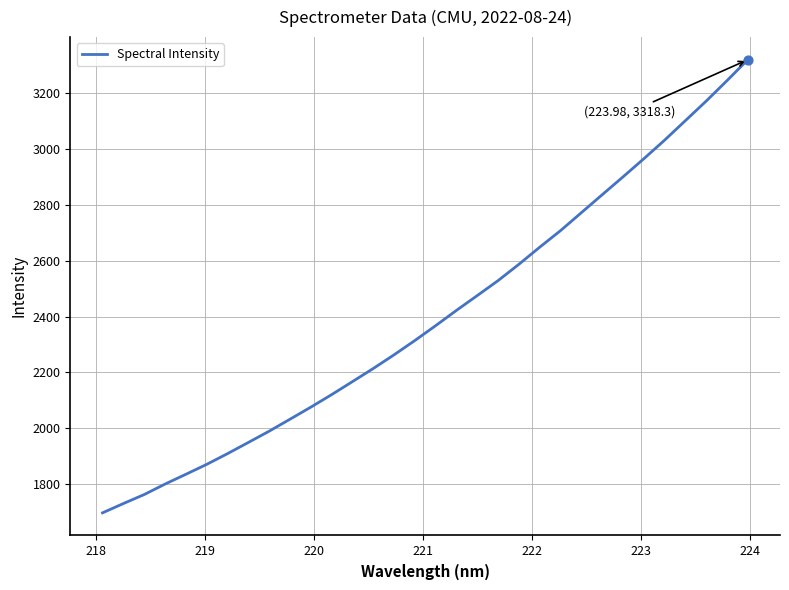

What is the smallest value displayed?

1697.8